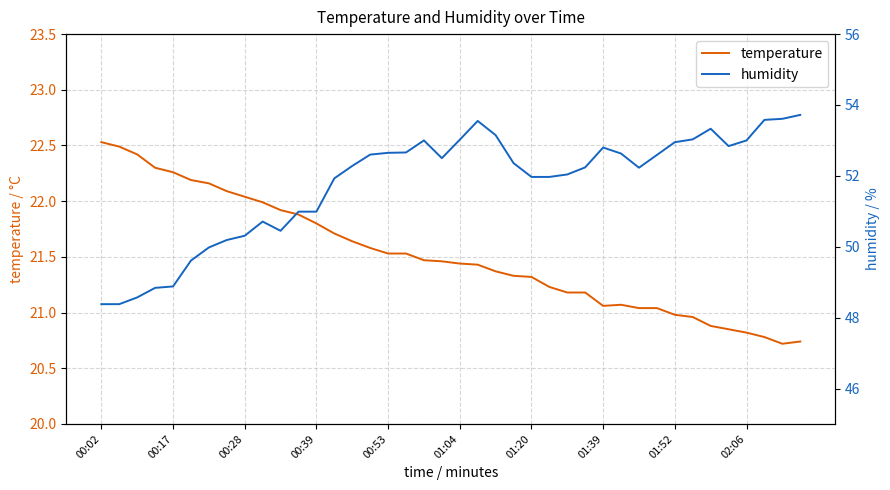

The temperature series shows 28.5 at 01:39. True or false?

False